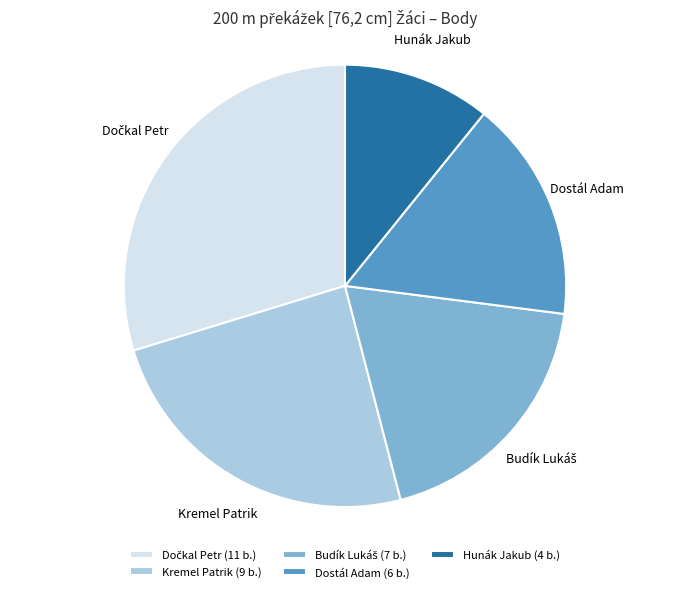

Is it true that Kremel Patrik is 12% of the pie?

False